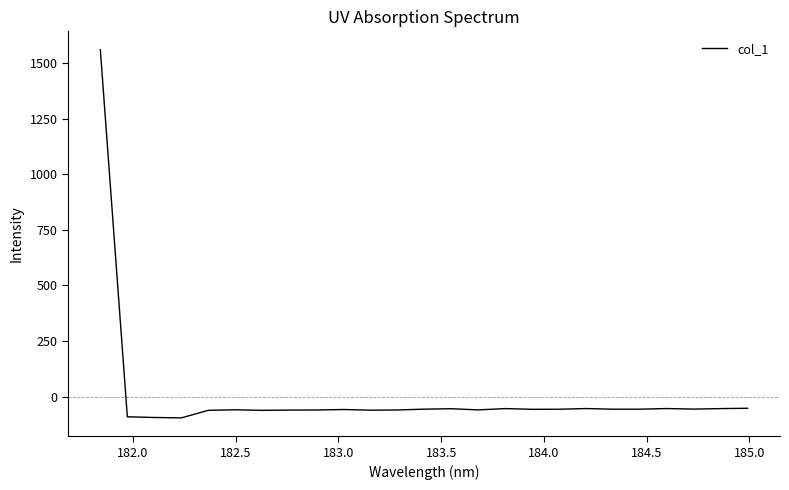

What is the minimum value shown in the chart?

-94.9